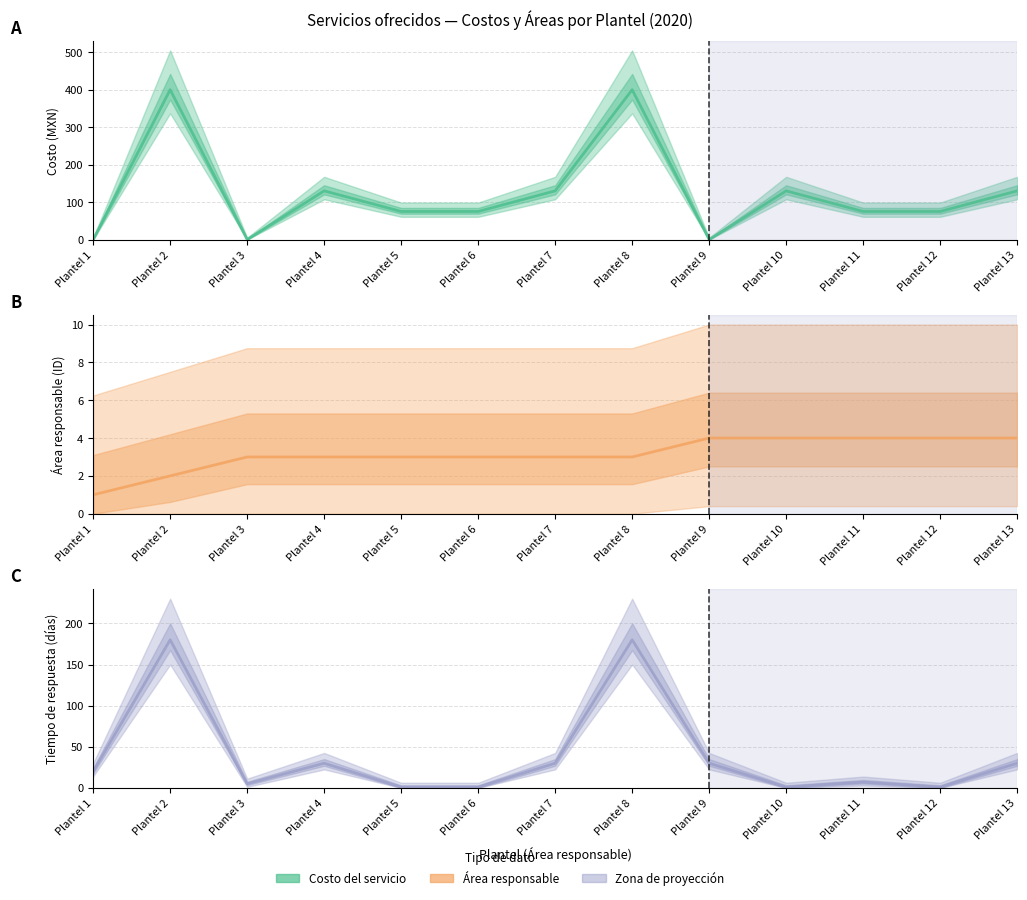

After their last crossing, which series has the higher values: Area (col_18) or Costo (col_13)?

Costo (col_13)